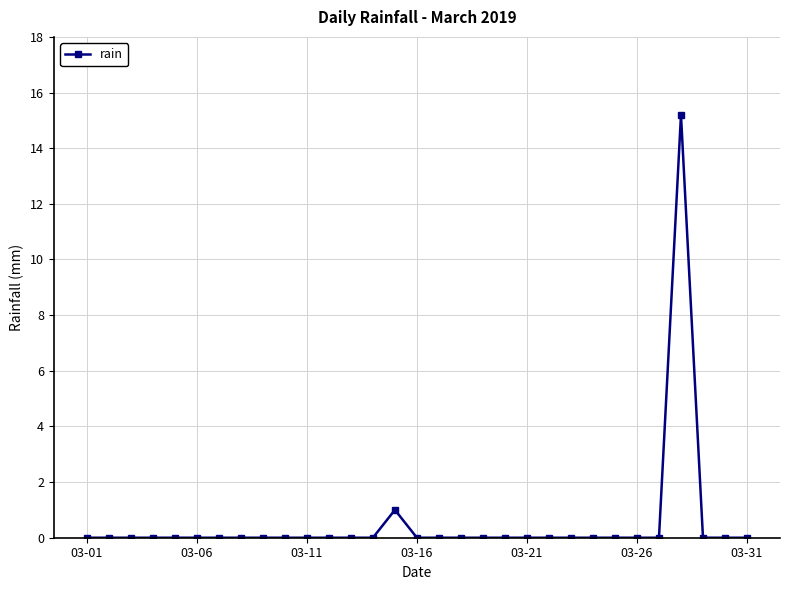

What is the sum of all values?

16.2